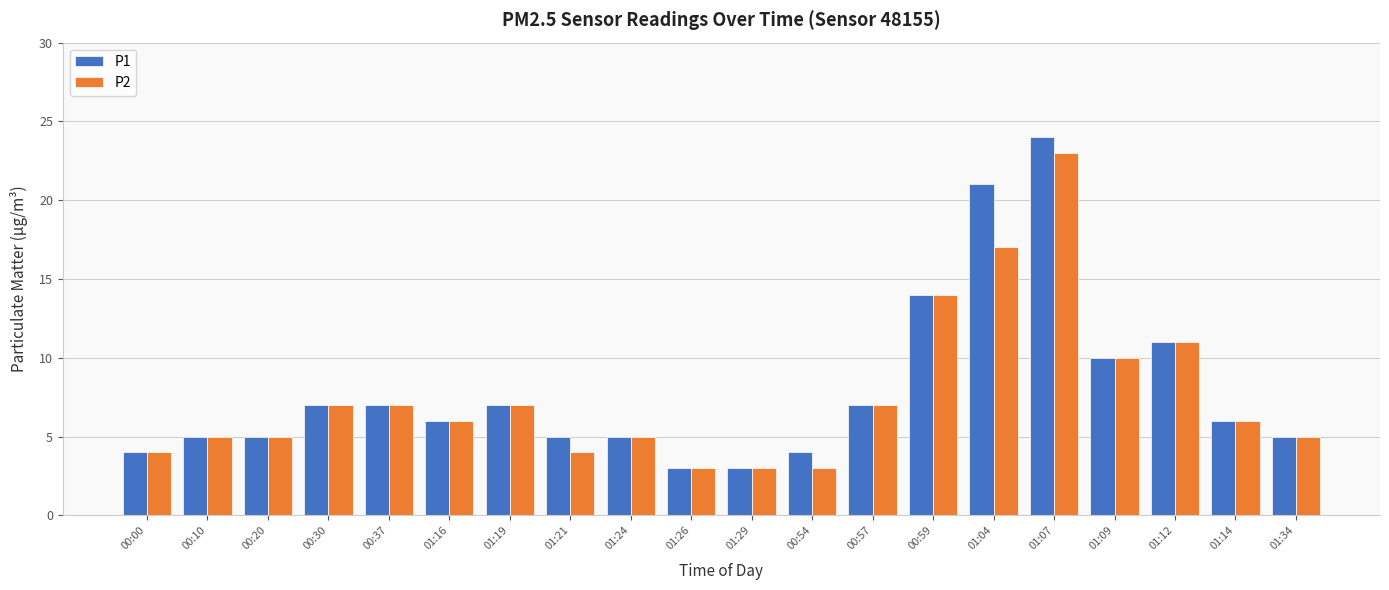

What are all the series names shown in the legend?

P1, P2